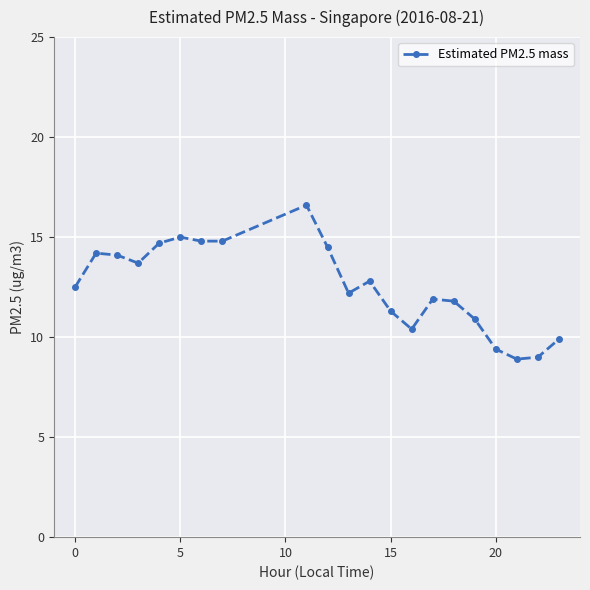

What is the difference between the maximum and minimum values?

7.7